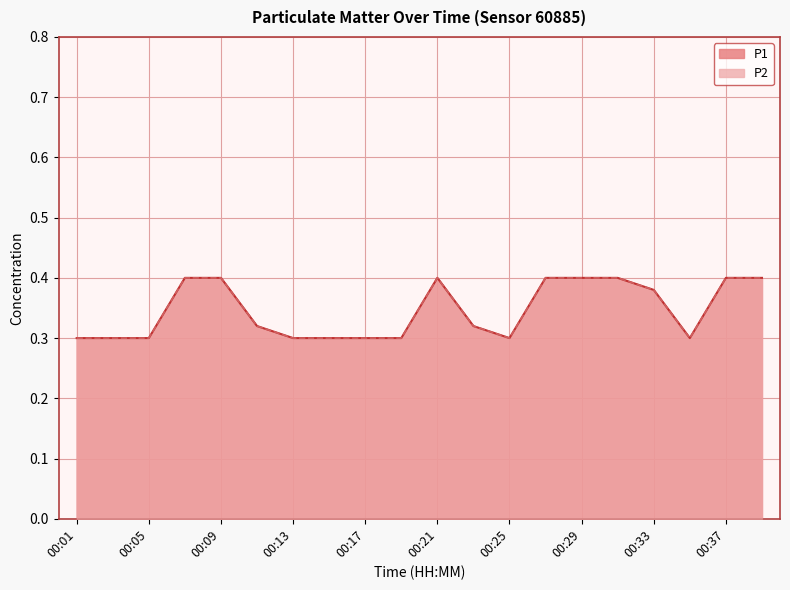

Where is the first local maximum for P2?

00:21